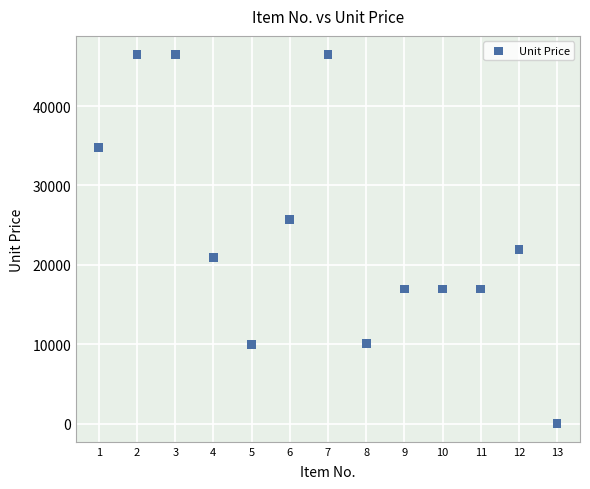

What is the range of X values (max minus min)?

12